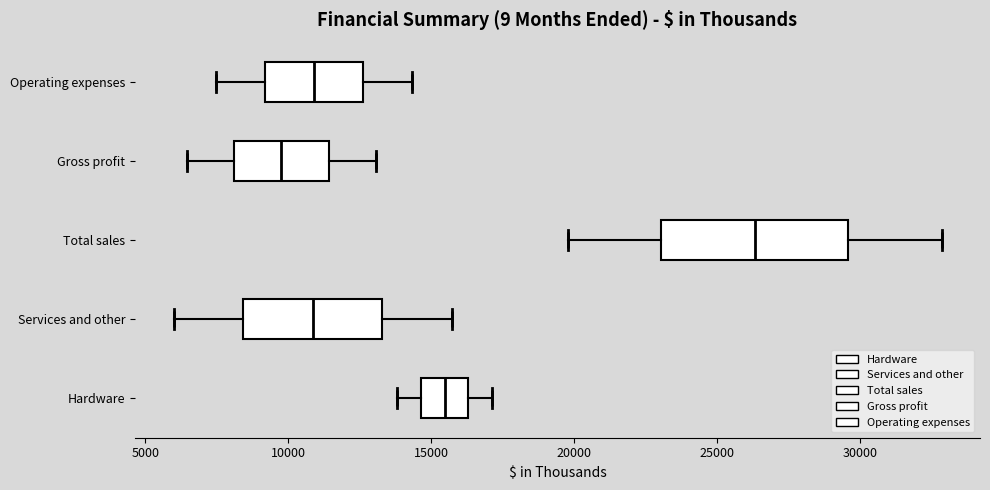

Which box has the furthest to the left median line?

Gross profit